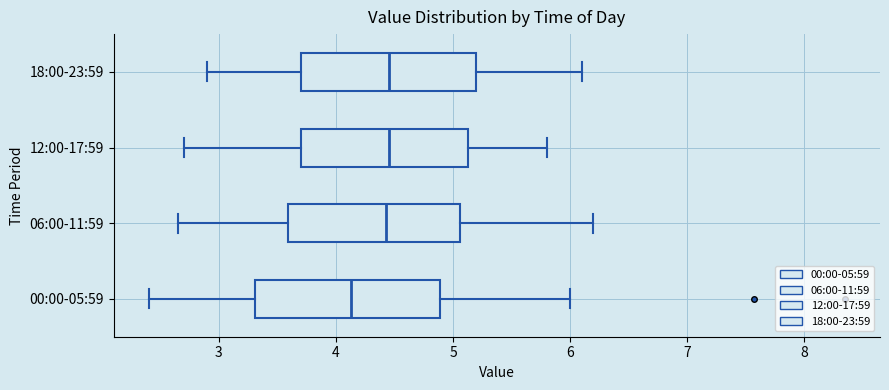

Reading bottom to top, transcribe this box plot: for each box, give where its median line is, the range the box spans, and where its two whiskers end, as read against the x-axis. The values are not printed on the chart, so give them approximately, as read against the axis.

00:00-05:59: median 4.1, box 3.3 to 4.9, whiskers 2.4 to 6.0
06:00-11:59: median 4.4, box 3.6 to 5.1, whiskers 2.7 to 6.2
12:00-17:59: median 4.5, box 3.7 to 5.1, whiskers 2.7 to 5.8
18:00-23:59: median 4.5, box 3.7 to 5.2, whiskers 2.9 to 6.1